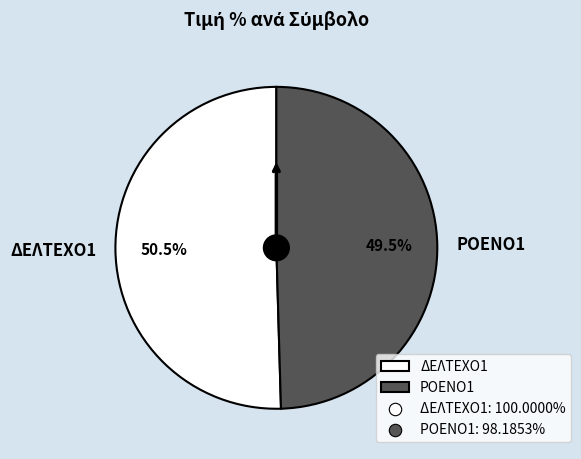

What is the majority slice?

ΔΕΛΤΕΧΟ1